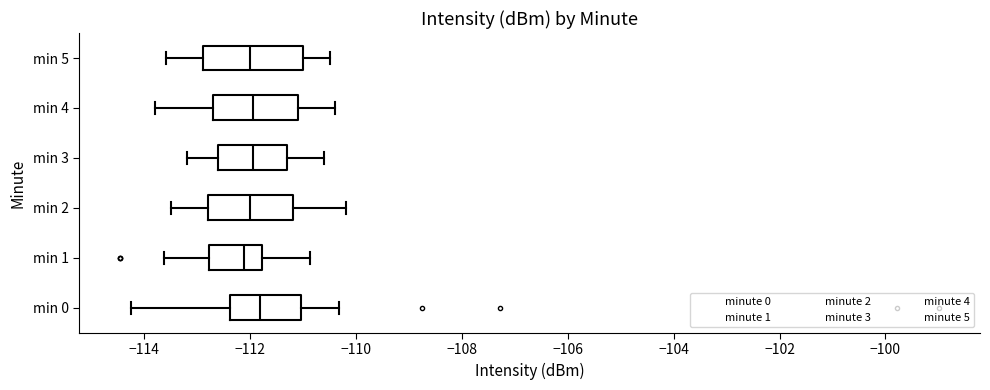

Where does the left whisker of the box for min 0 end on the x-axis? The values are not printed on the chart, so give them approximately, as read against the axis.

-114.2